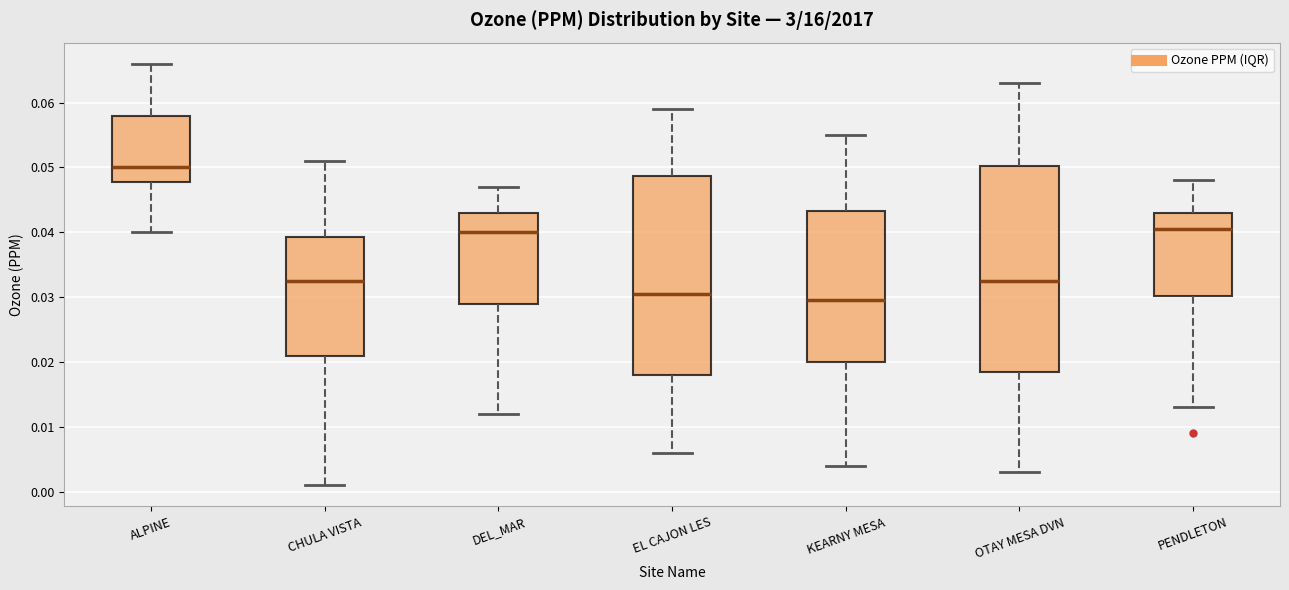

Which box has the lowest median line?

KEARNY MESA